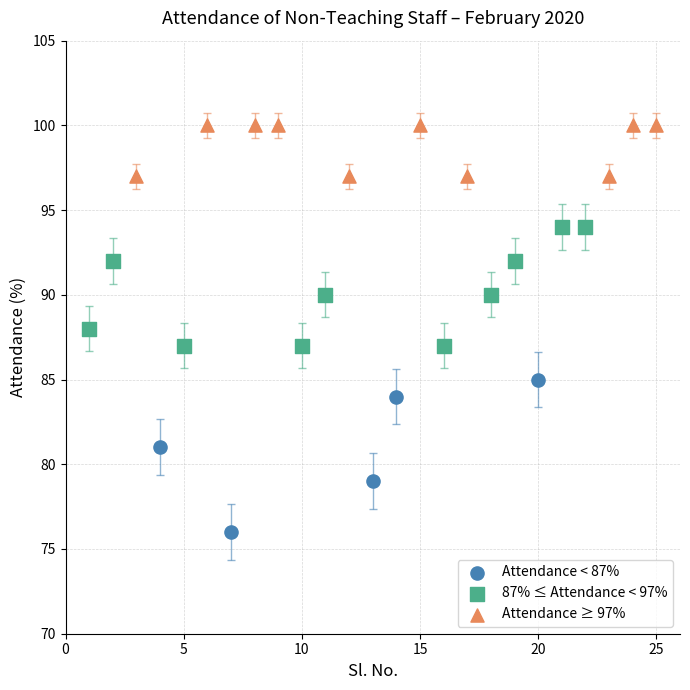

Which series has the largest Y range (max minus min)?

Attendance < 87%